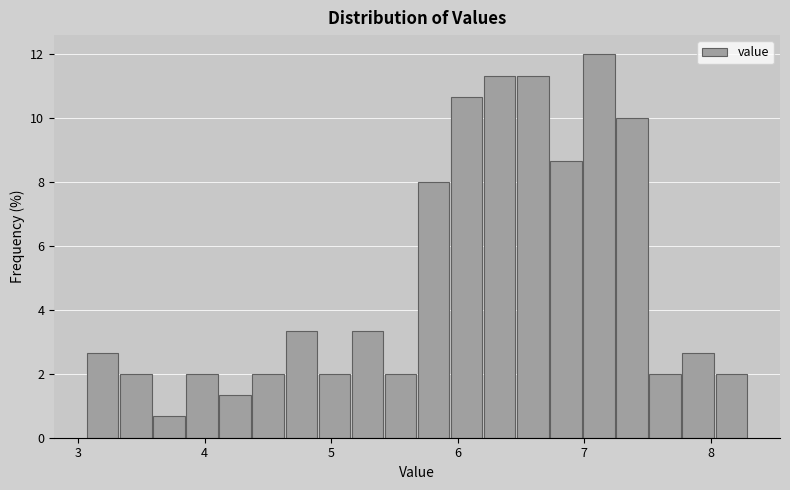

Read against the x-axis, roughly where is the centre of the tallest bar?

7.1